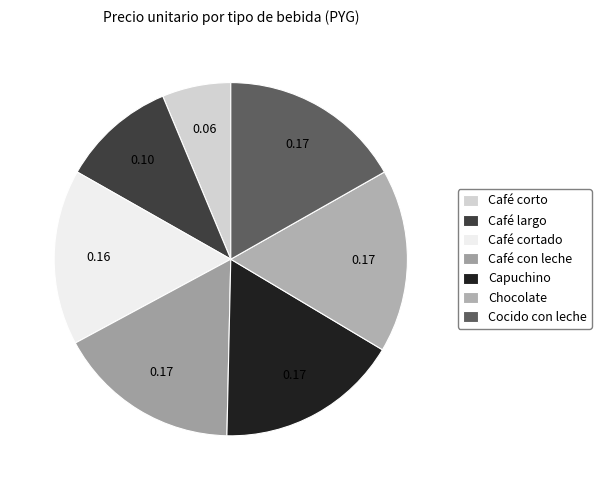

Rank the categories by value from highest to lowest.

Café con leche, Capuchino, Chocolate, Cocido con leche, Café cortado, Café largo, Café corto